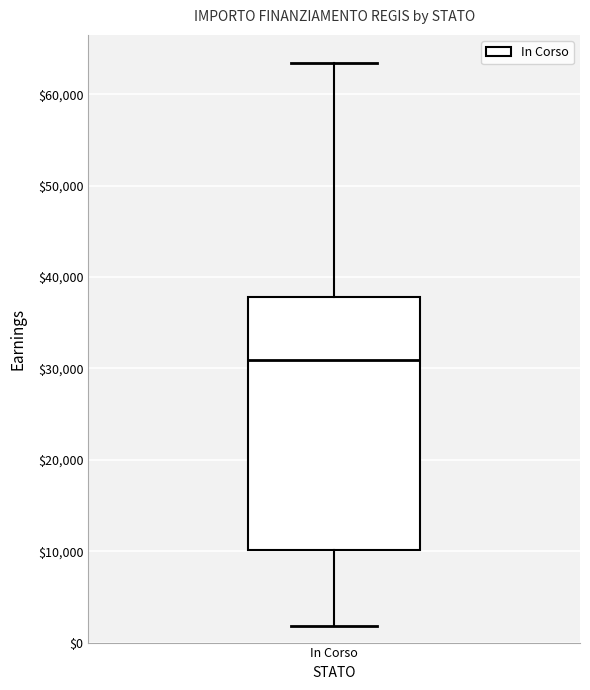

Transcribe this box plot: give where the median line is, the range the box spans, and where the two whiskers end, as read against the y-axis. The values are not printed on the chart, so give them approximately, as read against the axis.

median 31000, box 10000 to 38000, whiskers 2000 to 63000